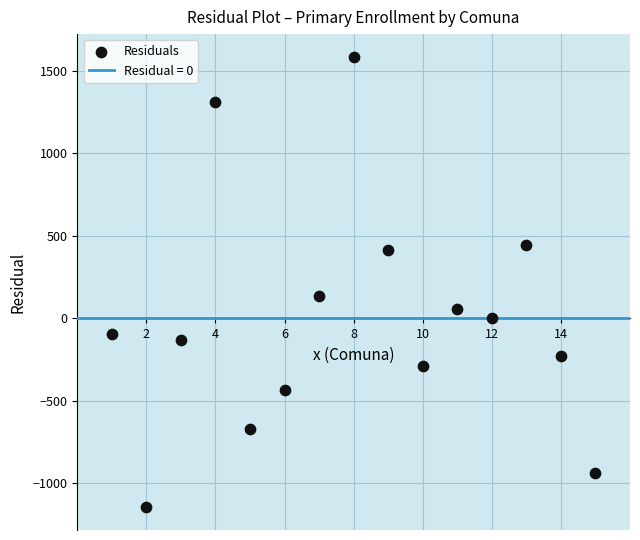

What Y value in the scatter plot is closest to 219?

135.9